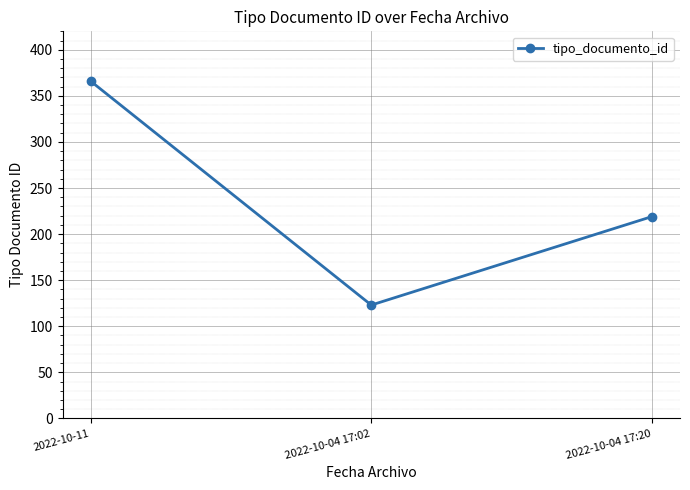

Rank the categories by value from lowest to highest.

2022-10-04 17:02, 2022-10-04 17:20, 2022-10-11